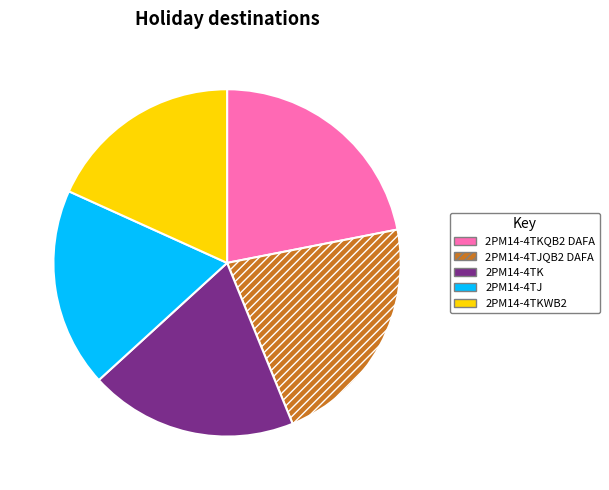

Does 2PM14-4TK account for over 50% of the chart?

No